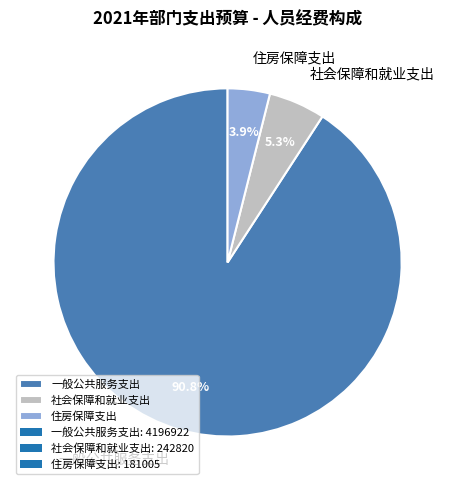

Which slice is the largest?

一般公共服务支出